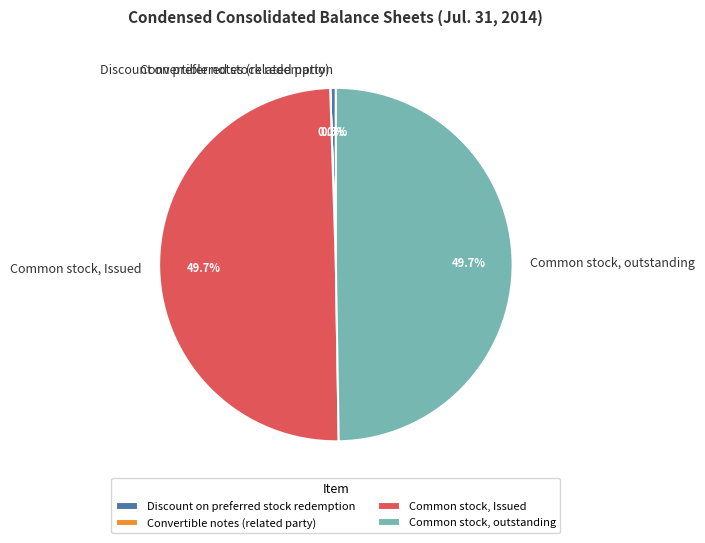

Combined, what portion of the pie is Common stock, outstanding and Discount on preferred stock redemption?

50.3%